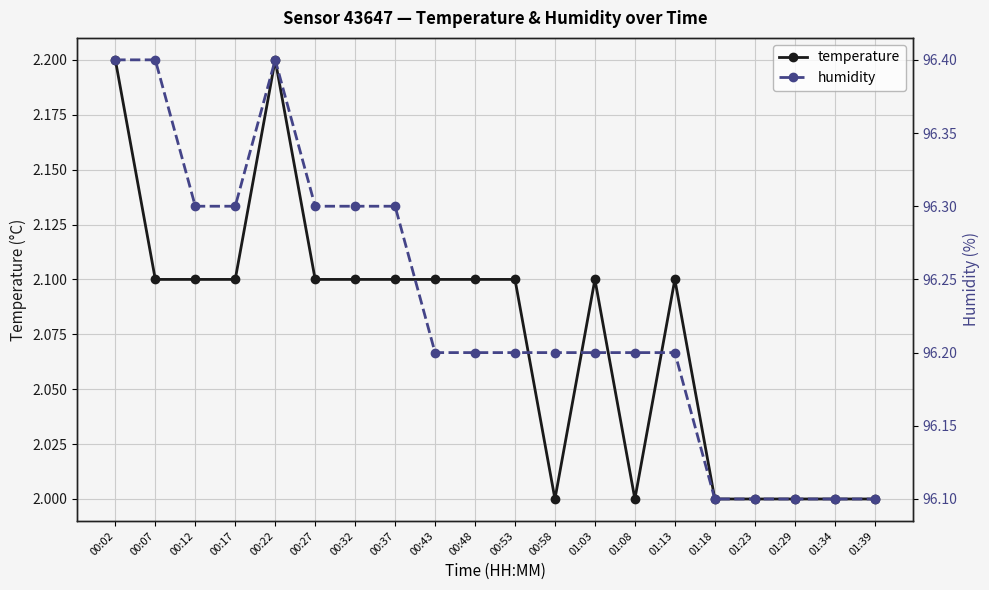

Reading right to left, extract all data points from this chart.

temperature: 01:39=2.0	01:34=2.0	01:29=2.0	01:23=2.0	01:18=2.0	01:13=2.1	01:08=2.0	01:03=2.1	00:58=2.0	00:53=2.1	00:48=2.1	00:43=2.1	00:37=2.1	00:32=2.1	00:27=2.1	00:22=2.2	00:17=2.1	00:12=2.1	00:07=2.1	00:02=2.2
humidity: 01:39=96.1	01:34=96.1	01:29=96.1	01:23=96.1	01:18=96.1	01:13=96.2	01:08=96.2	01:03=96.2	00:58=96.2	00:53=96.2	00:48=96.2	00:43=96.2	00:37=96.3	00:32=96.3	00:27=96.3	00:22=96.4	00:17=96.3	00:12=96.3	00:07=96.4	00:02=96.4